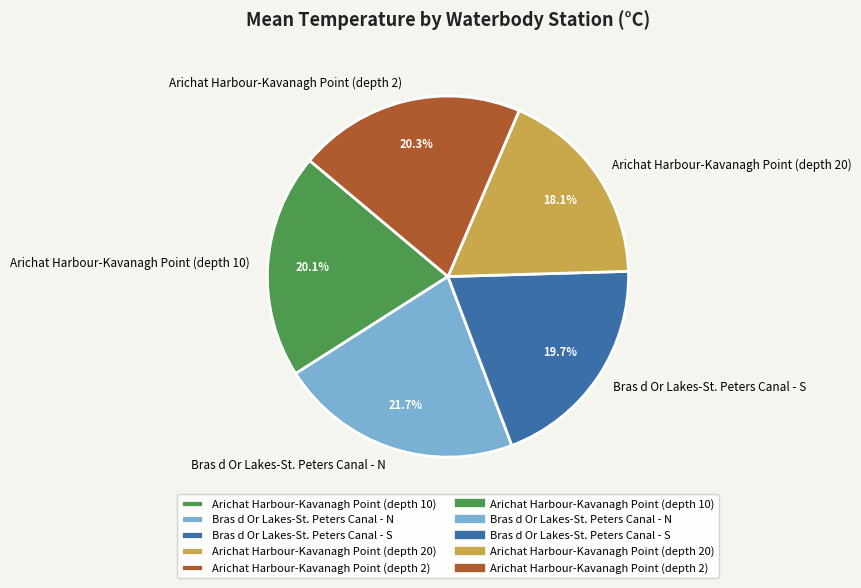

What percentage is NOT represented by Bras d Or Lakes-St. Peters Canal - N?

78.3%